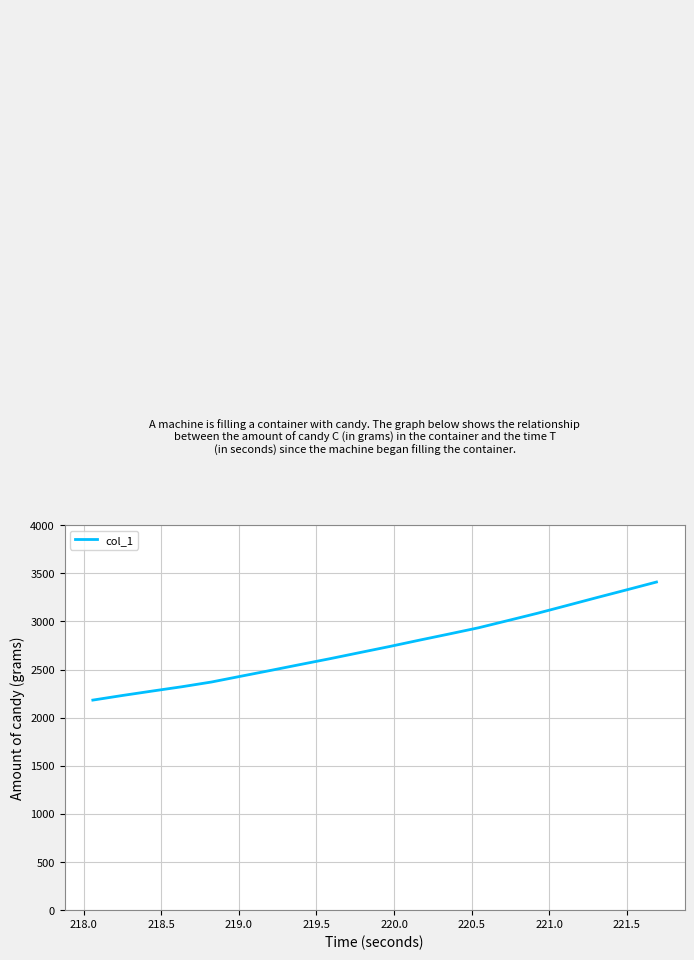

What is the difference between the maximum and minimum values?

1226.6